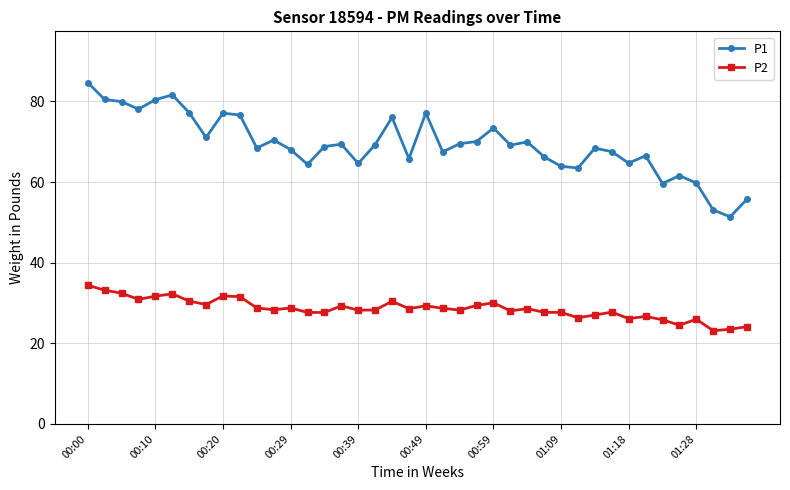

True or false: P2 has more than 2 interior local peaks.

True